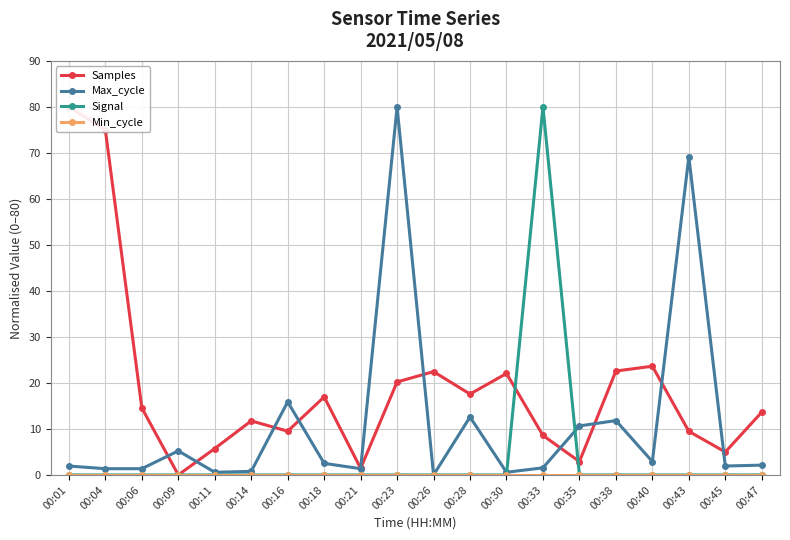

True or false: Signal has more than 1 points higher than both neighbors.

False